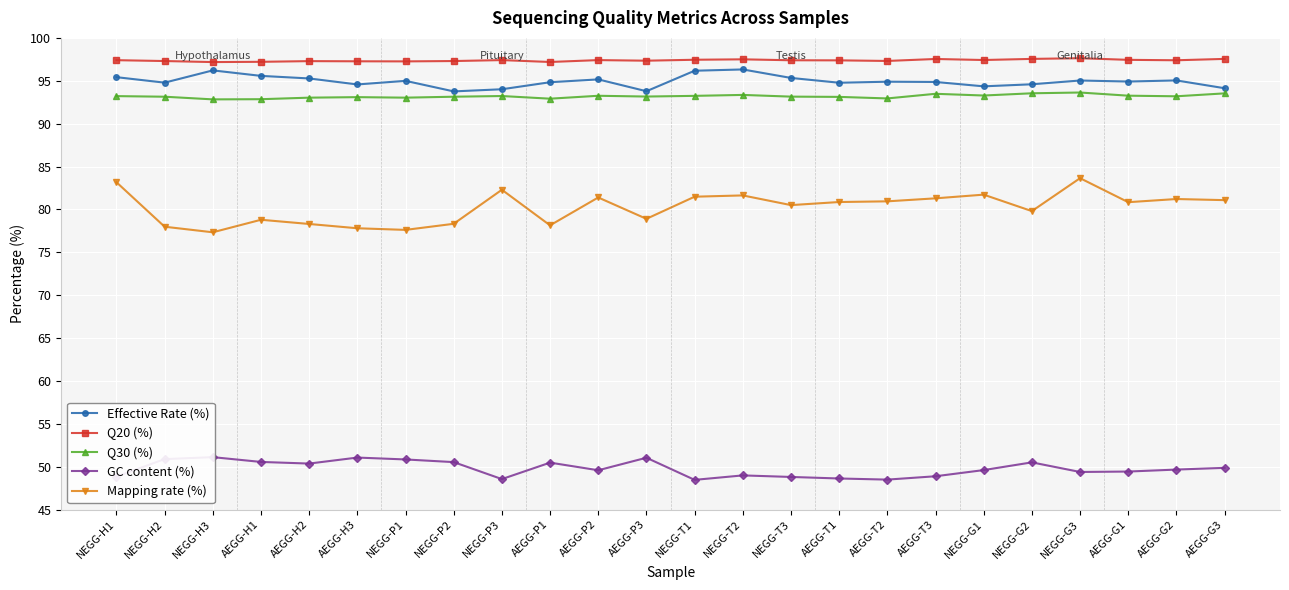

In Q30 (%), how many points are higher than both neighbors (excluding endpoints)?

6